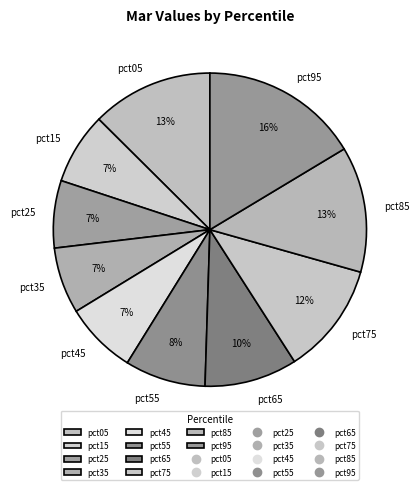

How many slices are in this pie chart?

10